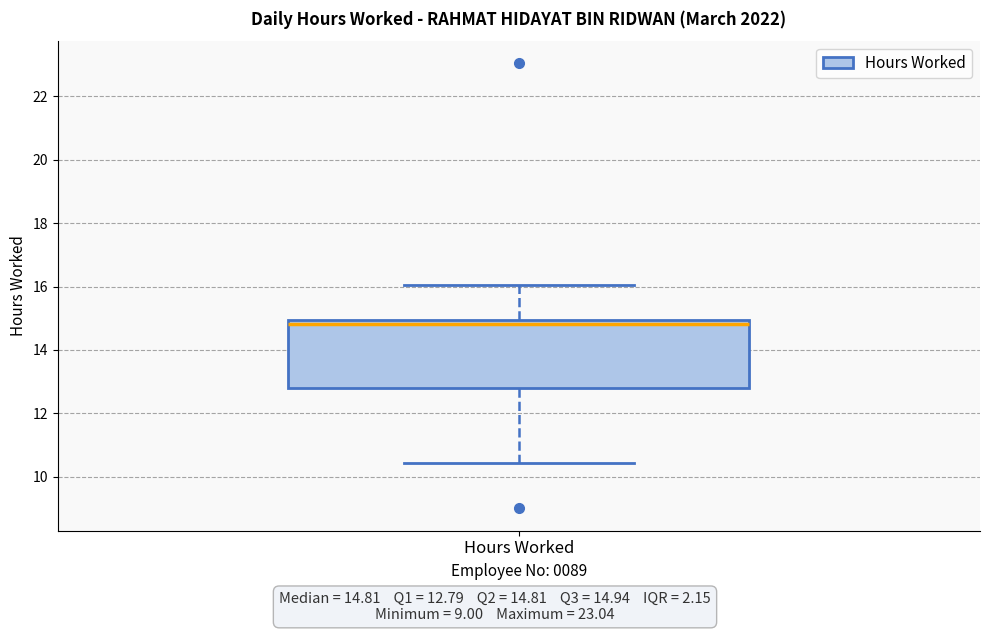

Where is the upper edge of the box for Hours Worked on the y-axis? The values are not printed on the chart, so give them approximately, as read against the axis.

15.0